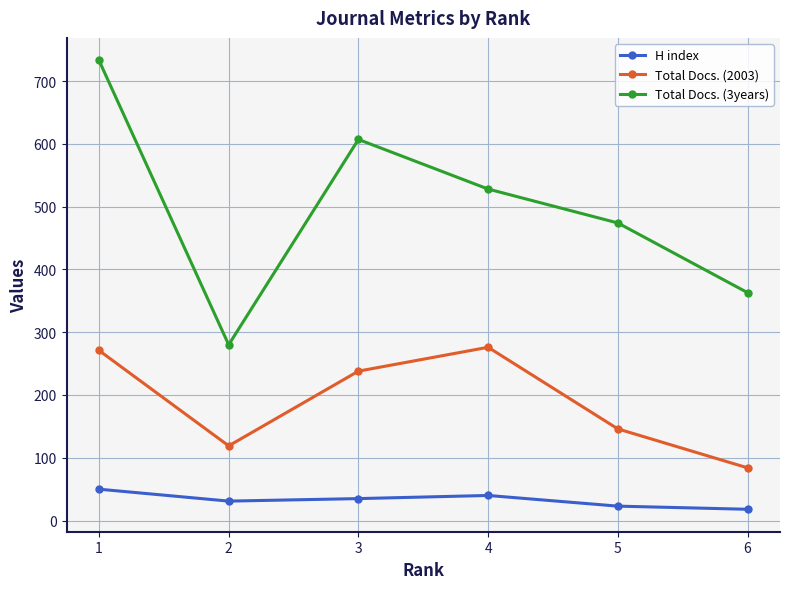

Rank the categories by Total Docs. (3years) value from highest to lowest.

1, 3, 4, 5, 6, 2